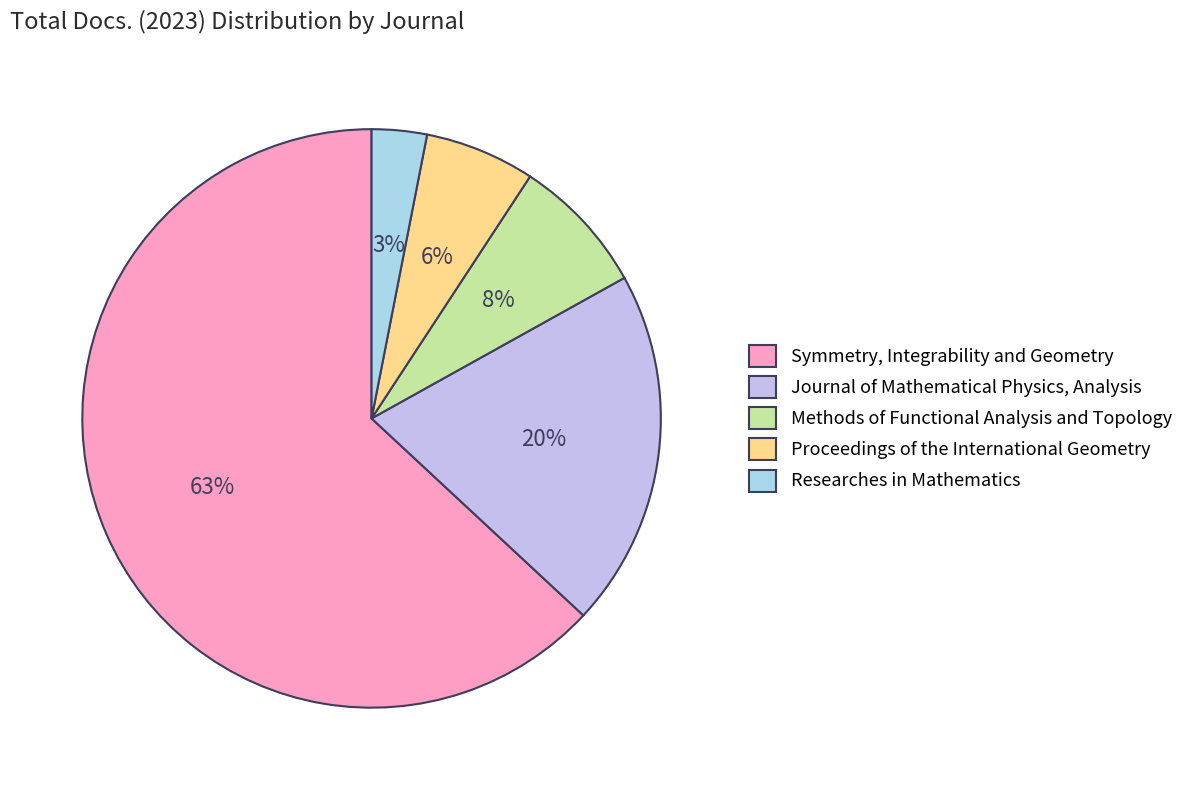

How many slices are in this pie chart?

5